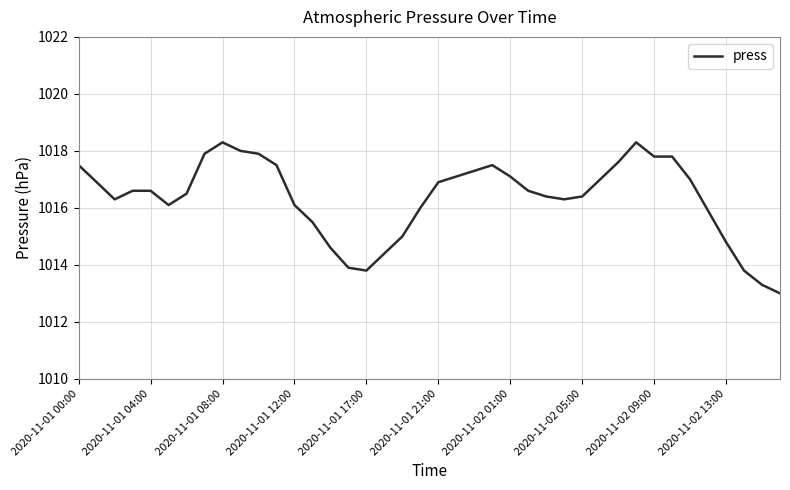

What is the smallest value displayed?

1013.0